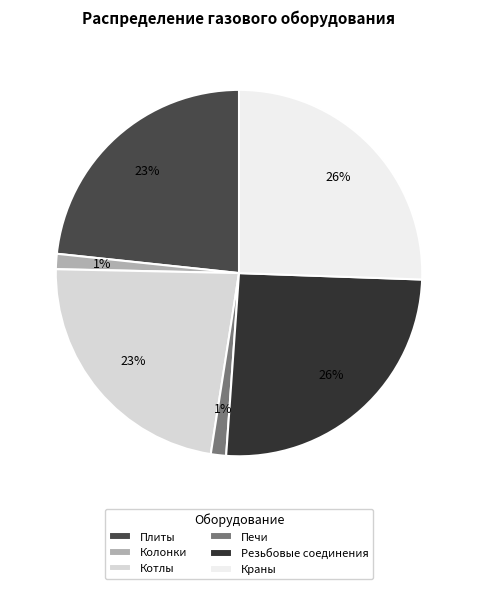

What percentage is the Плиты slice, to the nearest percent?

23%